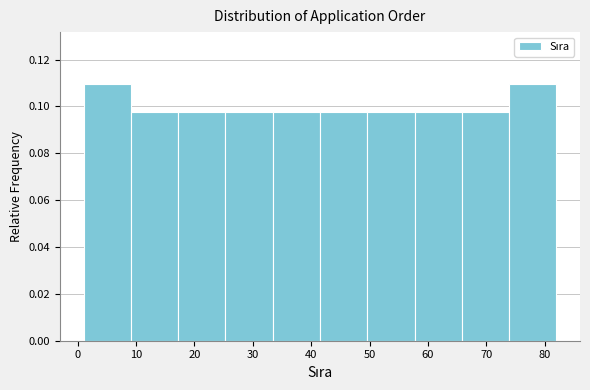

Reading left to right, list every bar in this chart as the range it spans on the x-axis followed by its height. Neither the bar edges nor the heights are printed on the chart, so give them approximately, as read against the axes.

1.0 to 9.1: 0.110
9.1 to 17.2: 0.098
17.2 to 25.3: 0.098
25.3 to 33.4: 0.098
33.4 to 41.5: 0.098
41.5 to 49.6: 0.098
49.6 to 57.7: 0.098
57.7 to 65.8: 0.098
65.8 to 73.9: 0.098
73.9 to 82.0: 0.110